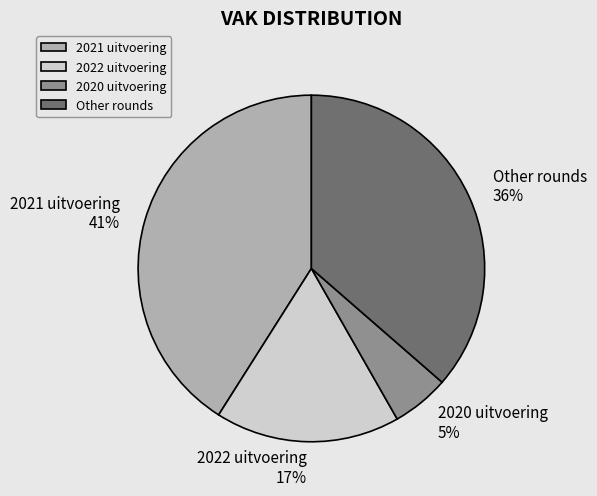

Is there any slice that represents more than half of the pie?

No